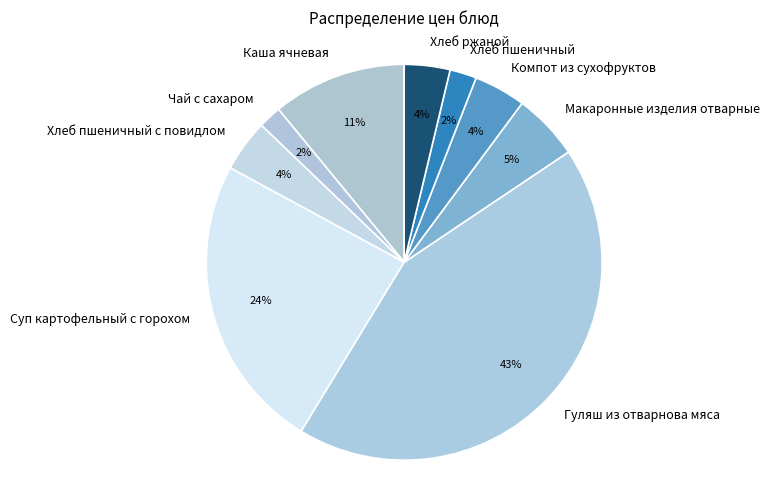

To the nearest percent, what percentage of the pie is Макаронные изделия отварные?

5%